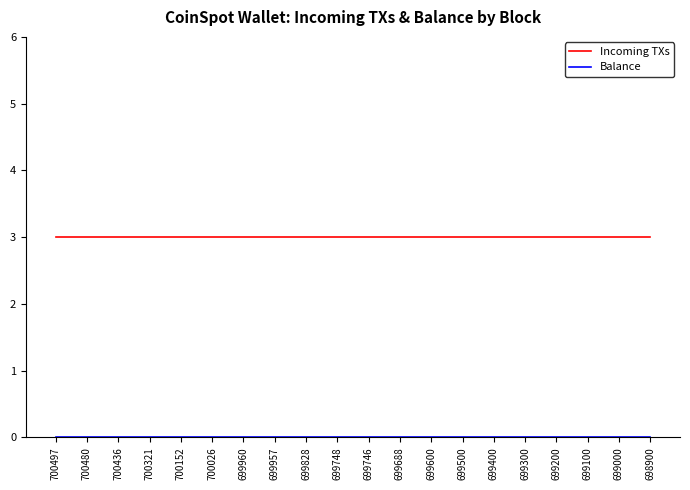

At how many categories does at least one series exceed 2?

20